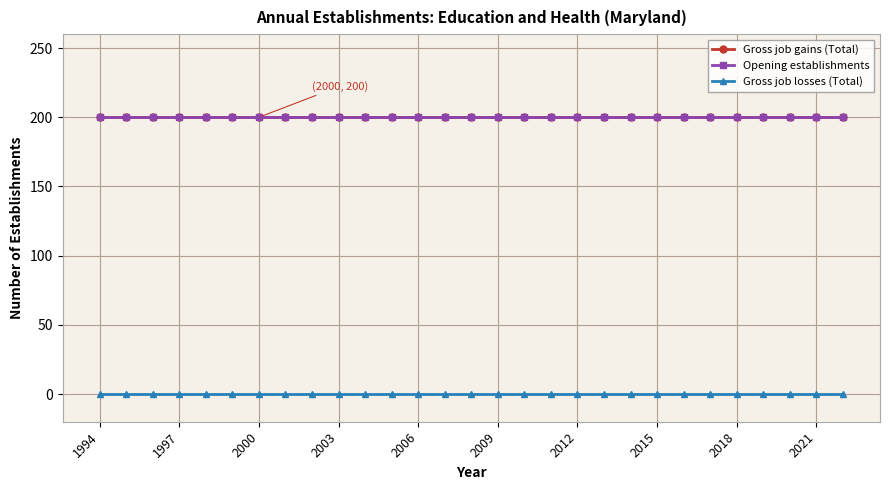

Is this an area chart (filled region under the line)?

No